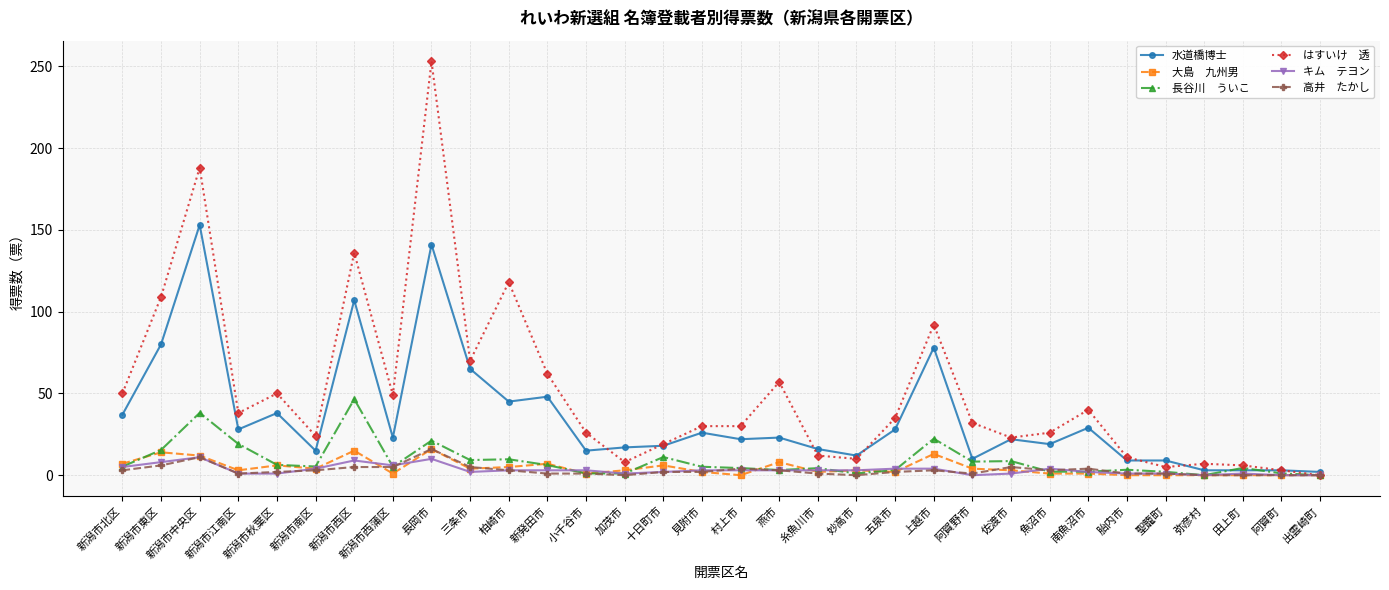

What position from the left is 妙高市?

20